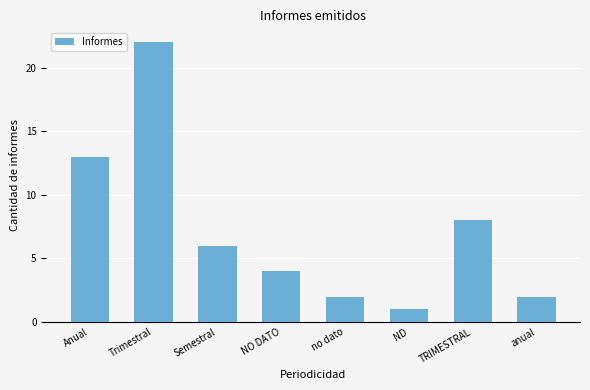

Reading left to right, what are all the values shown in this chart?

Anual=13	Trimestral=22	Semestral=6	NO DATO=4	no dato=2	ND=1	TRIMESTRAL=8	anual=2